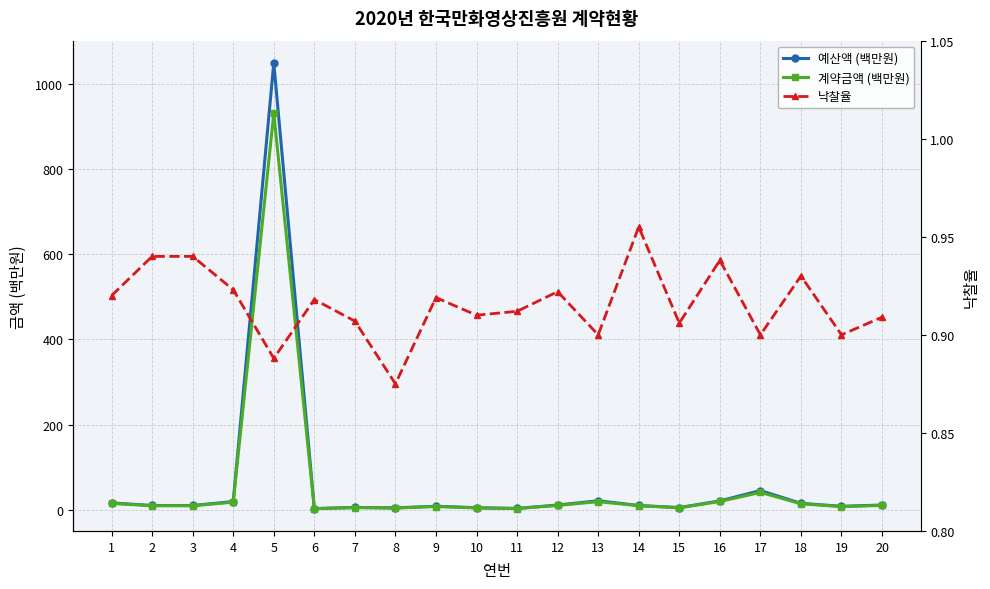

How many distinct data groups are displayed?

3